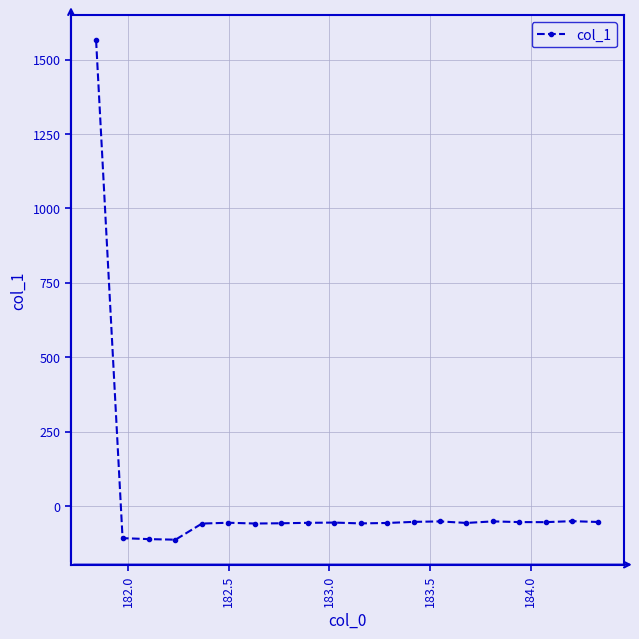

True or false: there are more than 0 points higher than both neighbors.

True